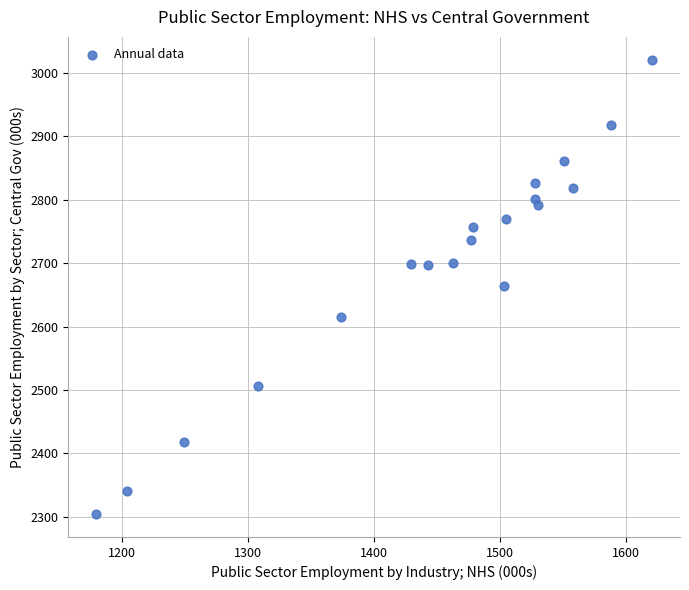

What is the range of X values (max minus min)?

442